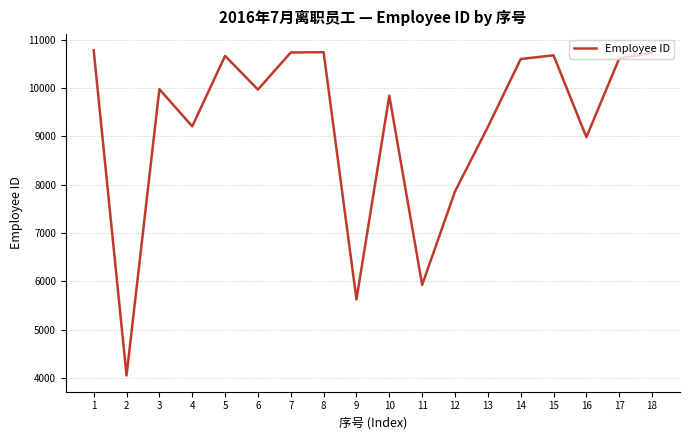

What is the difference between the values at 1 and 4?

1571